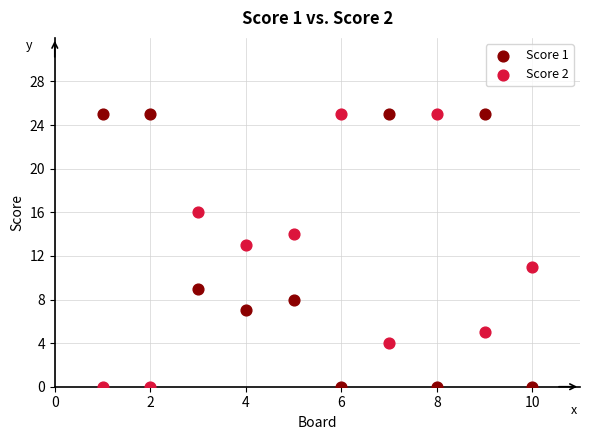

Across all data points, what is the range of Y values (max minus min)?

25